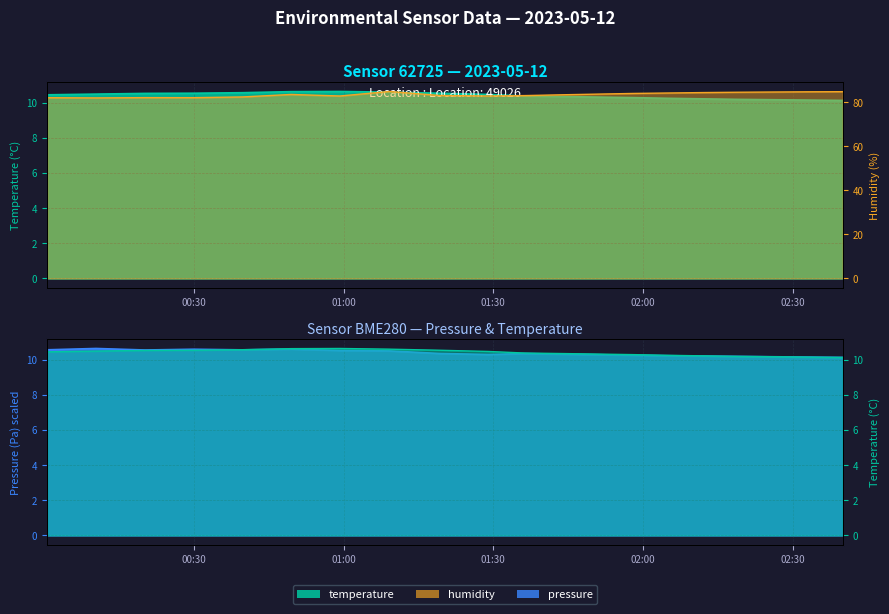

How many lines are shown in the chart?

3